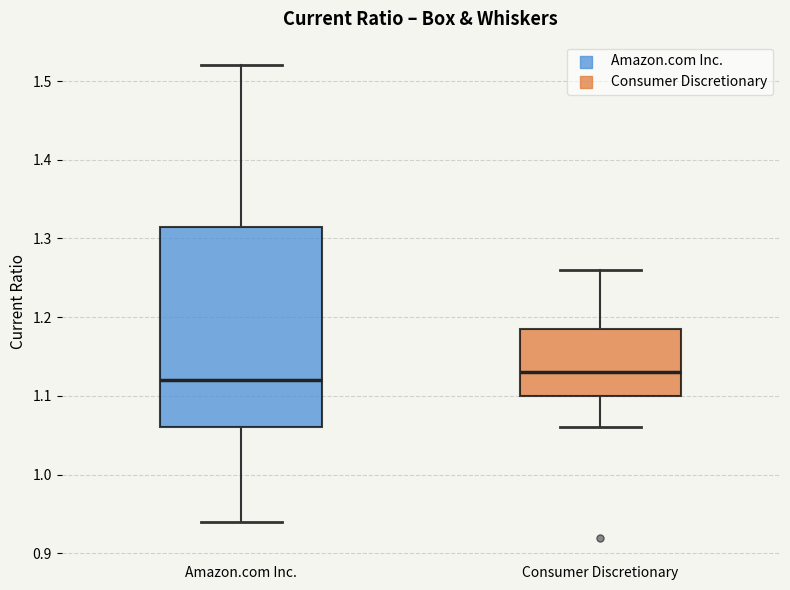

Reading left to right, read every box against the y-axis: the position of its median line, the range the box covers, and the ends of its whiskers. The values are not printed on the chart, so give them approximately, as read against the axis.

Amazon.com Inc.: median 1.12, box 1.06 to 1.32, whiskers 0.94 to 1.52
Consumer Discretionary: median 1.13, box 1.10 to 1.19, whiskers 1.06 to 1.26